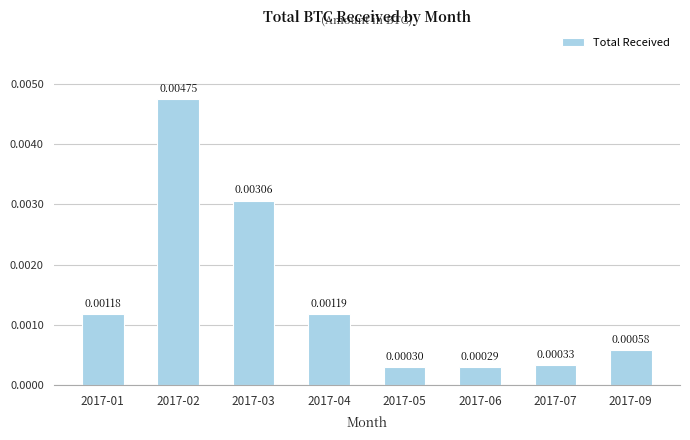

Rank the categories by value from highest to lowest.

2017-02, 2017-03, 2017-04, 2017-01, 2017-09, 2017-07, 2017-05, 2017-06